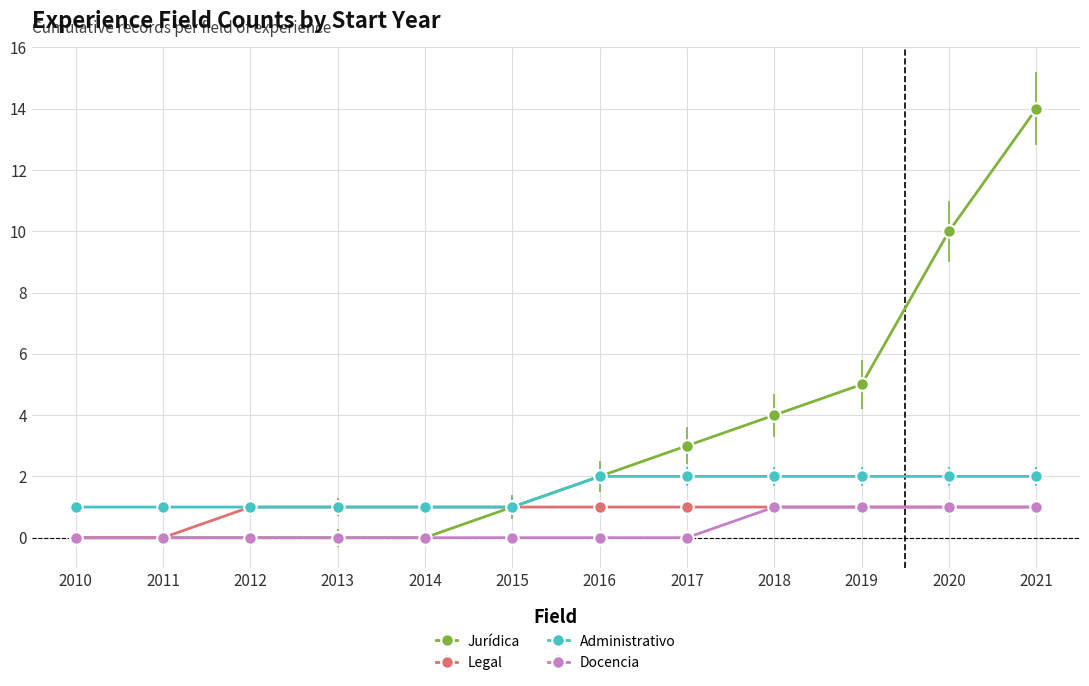

Does the chart have visible grid lines?

Yes